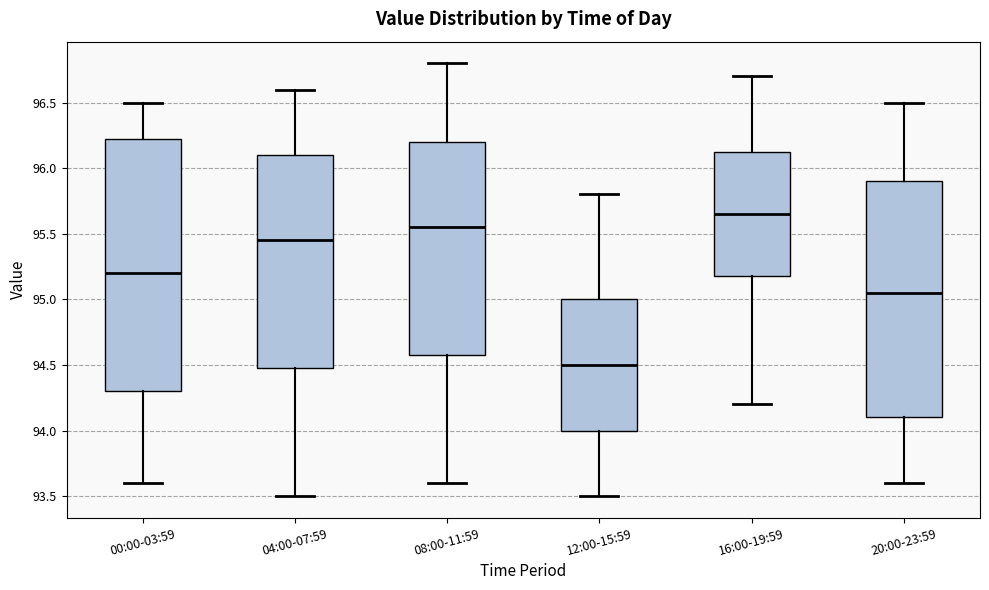

Where does the median line of the box for 16:00-19:59 sit on the y-axis? The values are not printed on the chart, so give them approximately, as read against the axis.

95.65